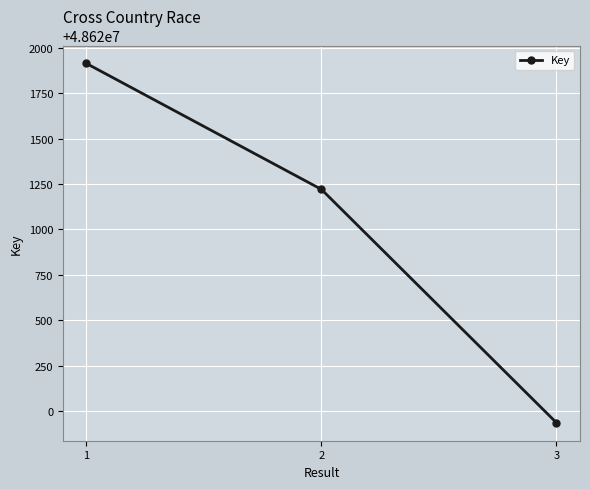

What is the minimum value shown in the chart?

48619936